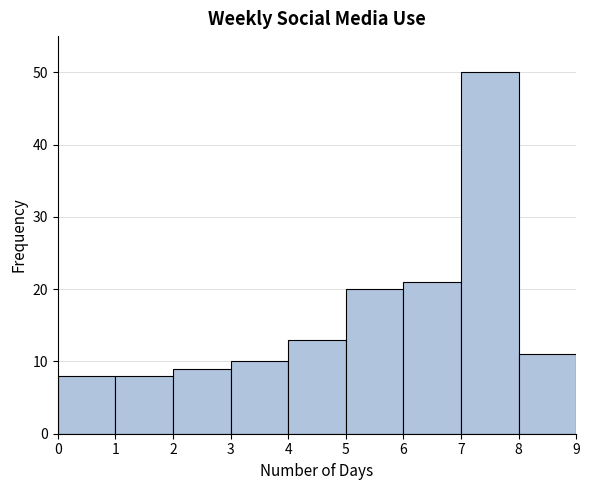

Reading left to right, transcribe this chart: for each bar, give the range it covers on the x-axis and its height. The values are not printed on the chart, so give them approximately, as read against the axis.

0 to 1: 8
1 to 2: 8
2 to 3: 9
3 to 4: 10
4 to 5: 13
5 to 6: 20
6 to 7: 21
7 to 8: 50
8 to 9: 11